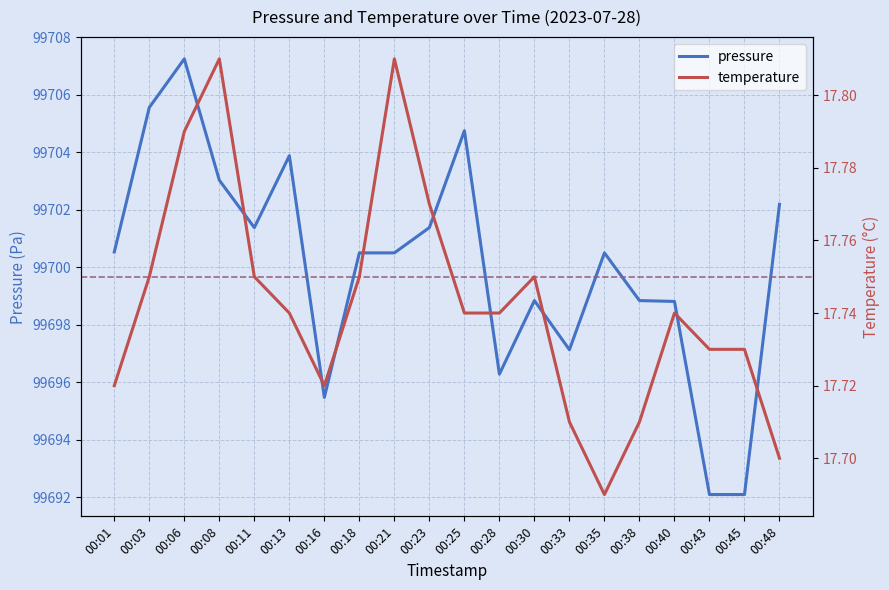

List the labels in order of temperature value, smallest first.

00:35, 00:48, 00:33, 00:38, 00:01, 00:16, 00:43, 00:45, 00:13, 00:25, 00:28, 00:40, 00:03, 00:11, 00:18, 00:30, 00:23, 00:06, 00:08, 00:21